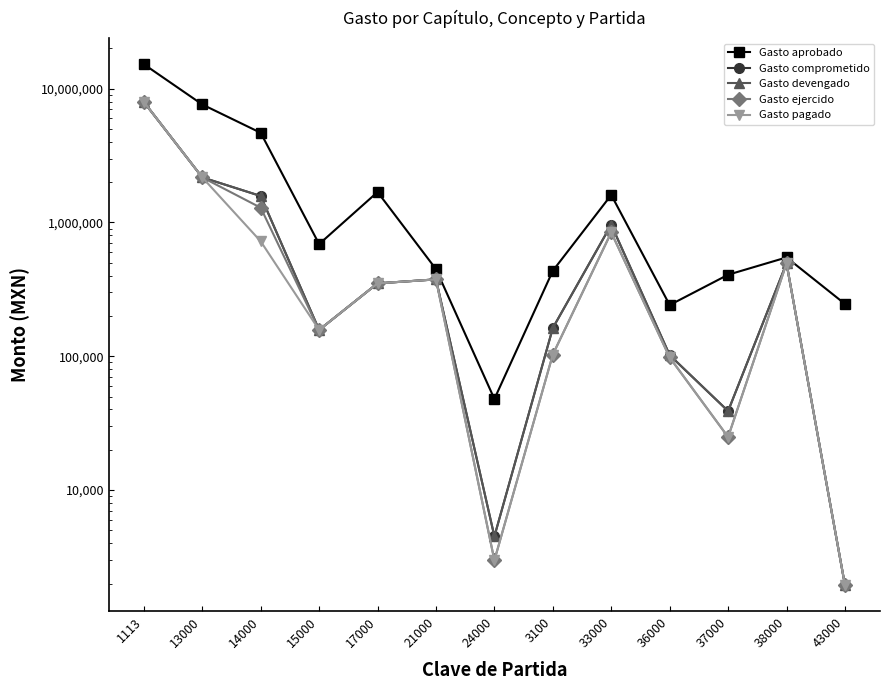

What is the difference between the maximum and minimum values in the Gasto comprometido series?

7952914.1